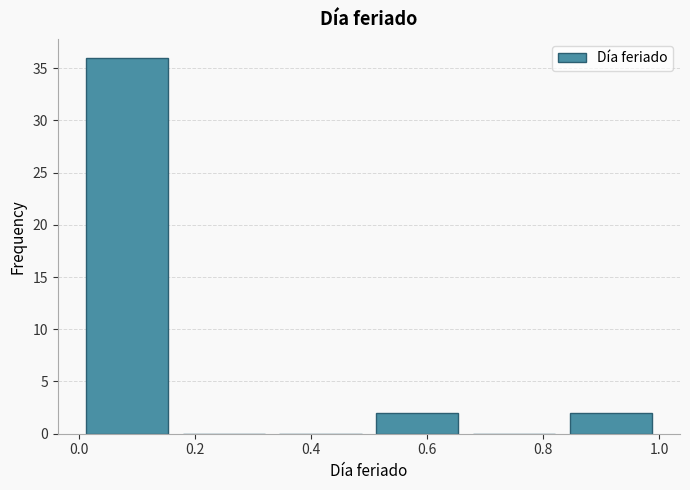

Reading left to right, transcribe this chart: for each bar, give the range it covers on the x-axis and its height. Neither the bar edges nor the heights are printed on the chart, so give them approximately, as read against the axes.

0.00 to 0.16: 36
0.16 to 0.34: 0
0.34 to 0.50: 0
0.50 to 0.66: 2
0.66 to 0.84: 0
0.84 to 1.00: 2